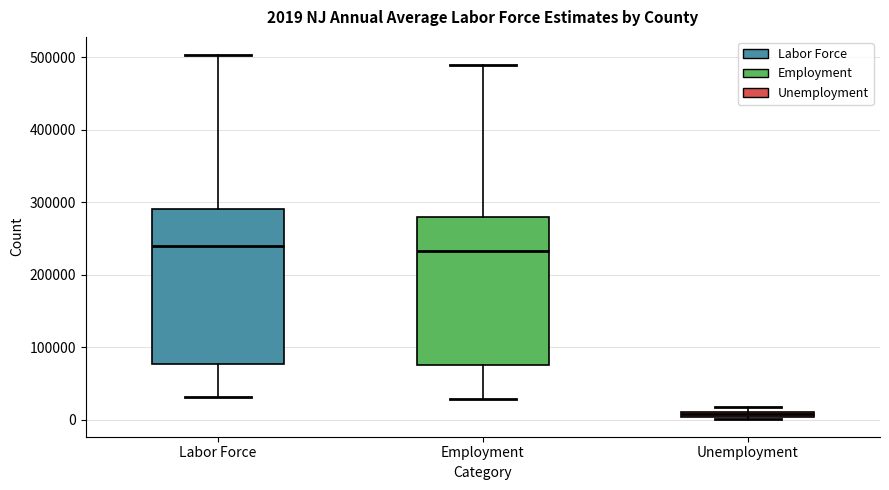

Which box has the lowest median line?

Unemployment